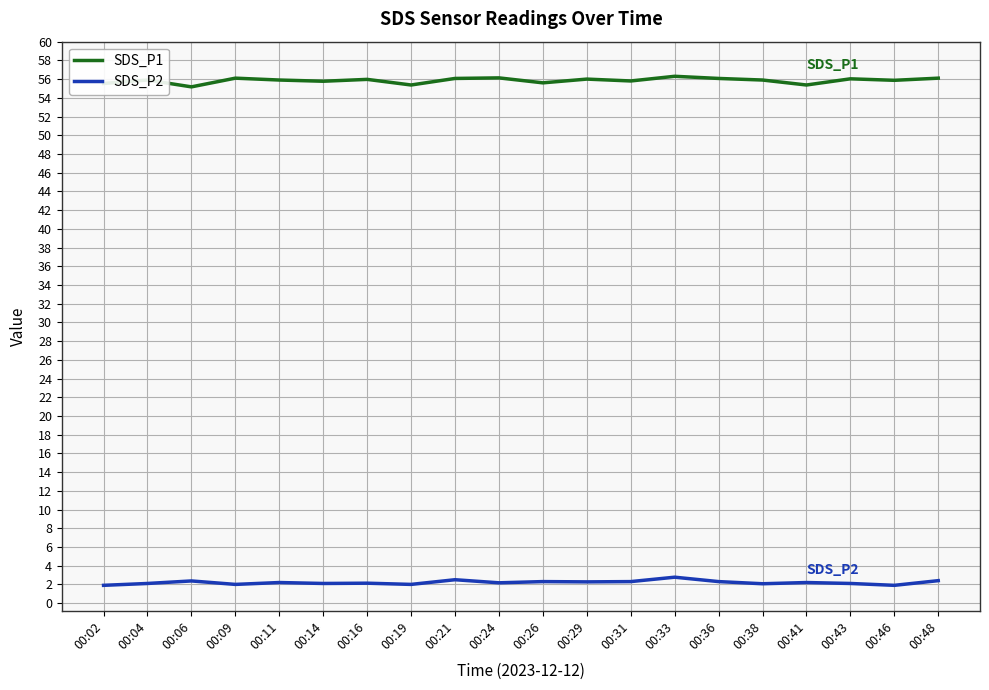

Is the value of SDS_P1 at 00:26 greater than the value of SDS_P2 at 00:19?

Yes